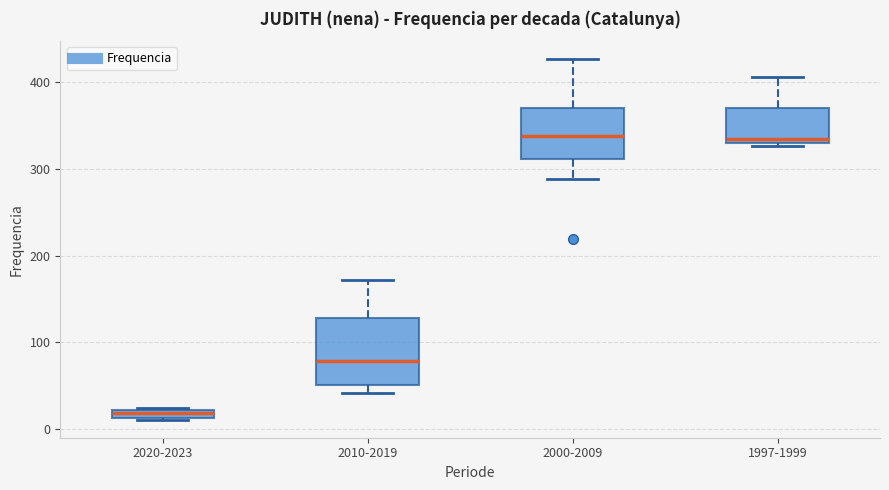

Which box is the tallest, from its lower edge to its upper edge?

2010-2019